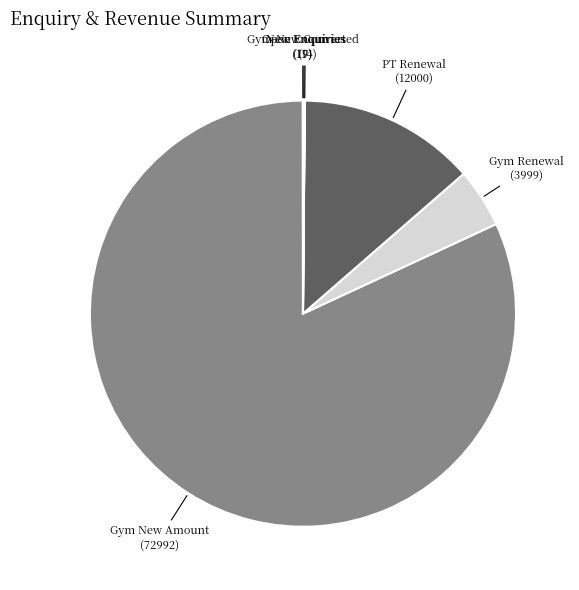

What is the majority slice?

Gym New Amount (72992)